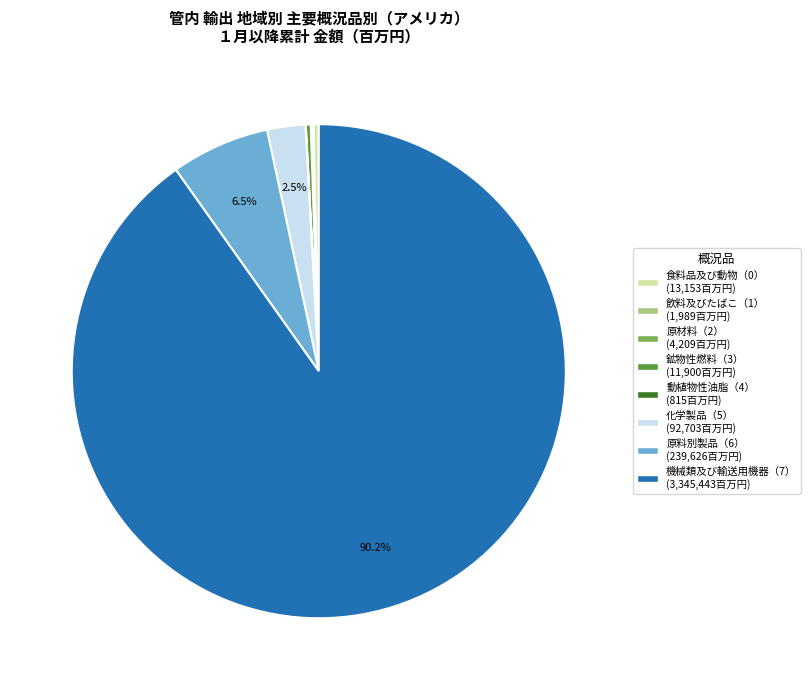

Is there any slice that represents more than half of the pie?

Yes